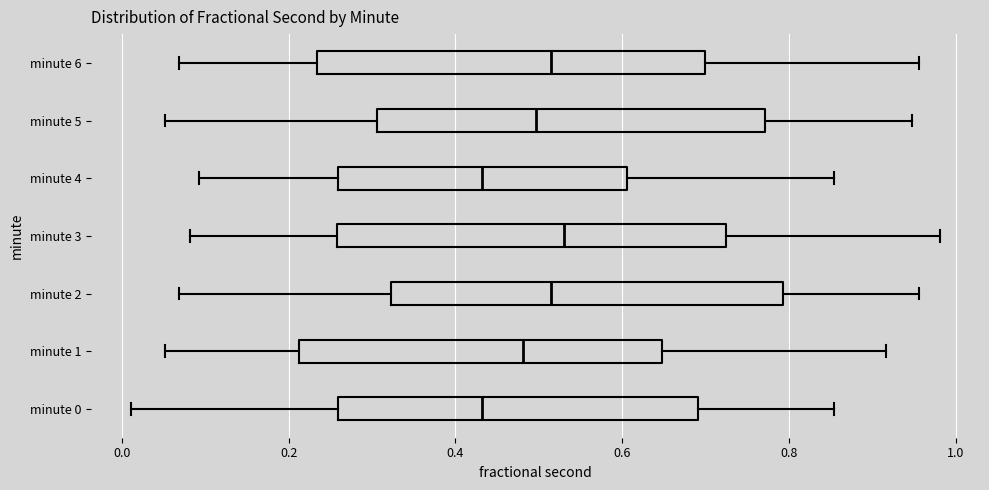

Where does the median line of the box for minute 4 sit on the x-axis? The values are not printed on the chart, so give them approximately, as read against the axis.

0.44